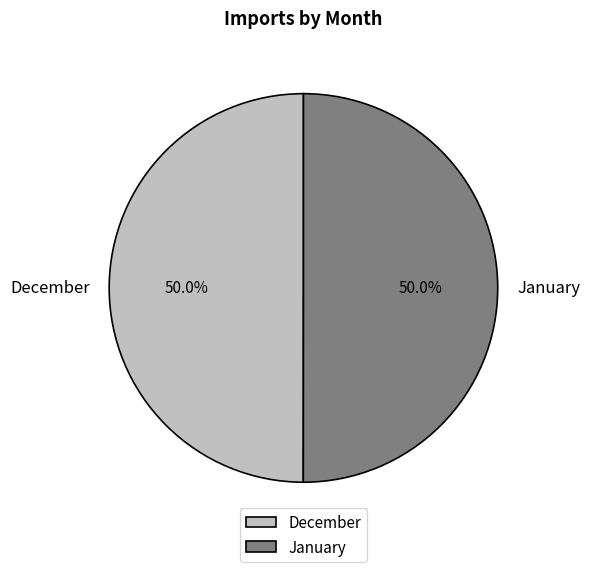

True or false: December accounts for 41% of the total.

False